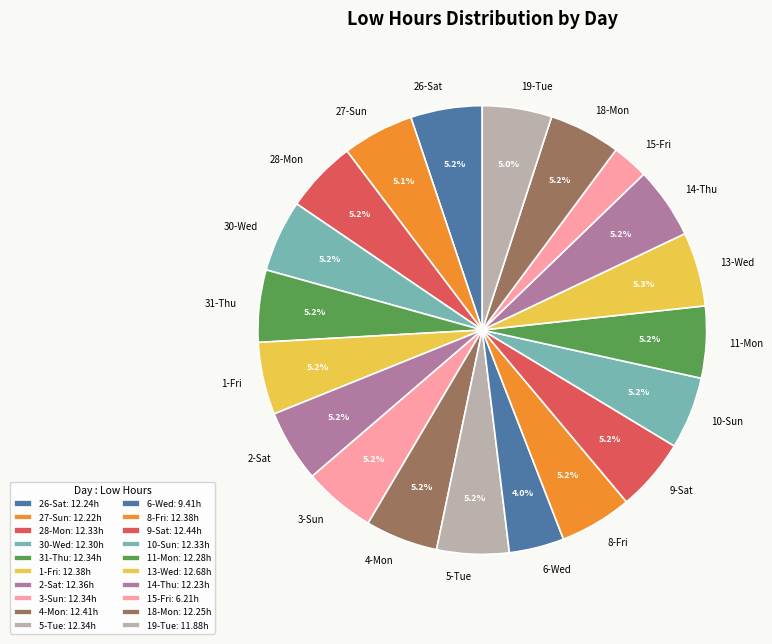

How many slices are in this pie chart?

20